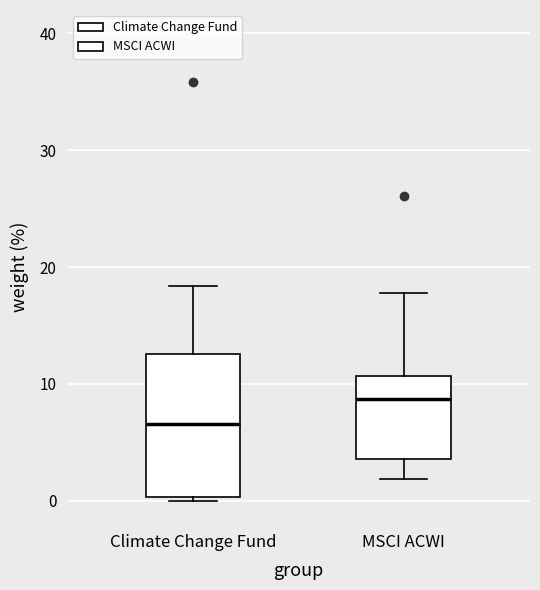

Reading left to right, transcribe this box plot: for each box, give where its median line is, the range the box spans, and where its two whiskers end, as read against the y-axis. The values are not printed on the chart, so give them approximately, as read against the axis.

Climate Change Fund: median 7, box 0 to 13, whiskers 0 (just below the box's lower edge) to 18
MSCI ACWI: median 9, box 4 to 11, whiskers 2 to 18